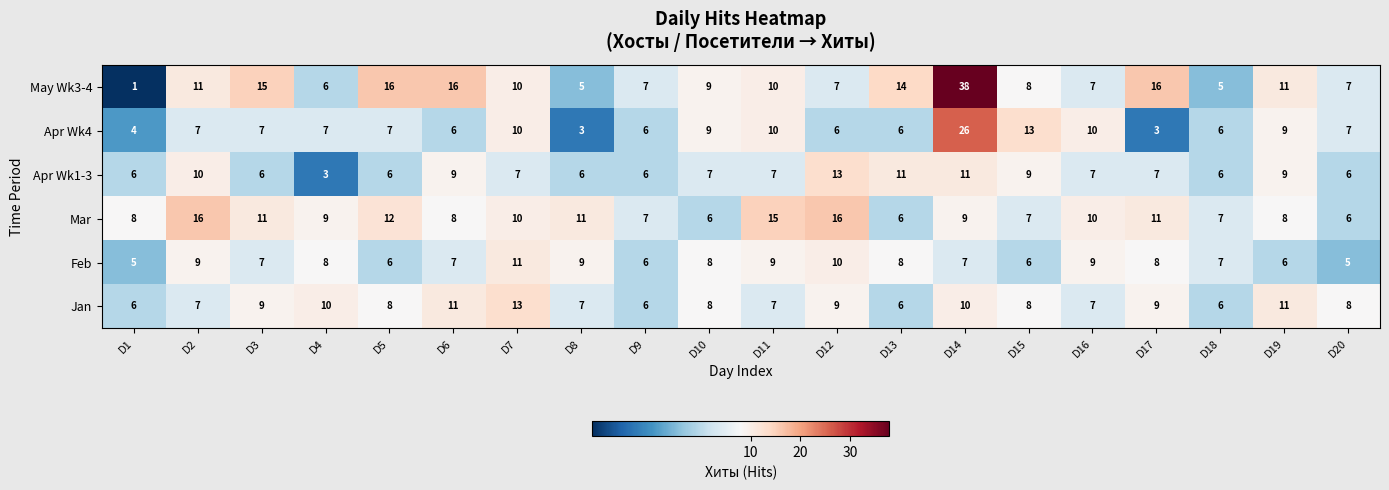

At which category does the chart reach its minimum across all series?

D1